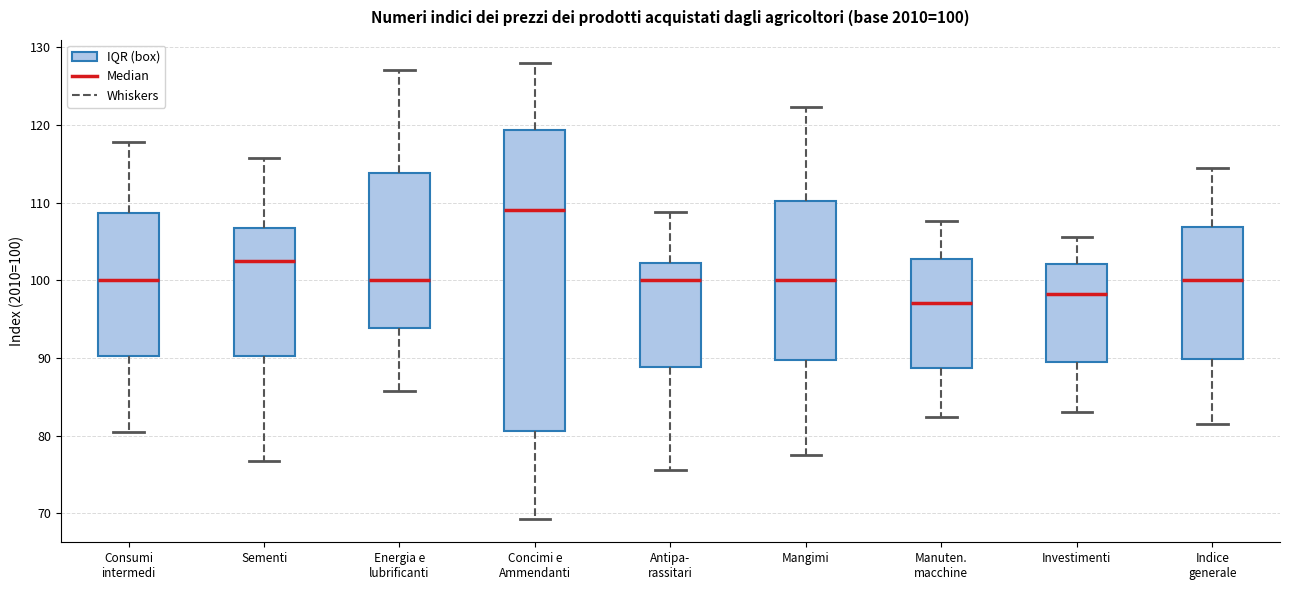

Which box has the lowest median line?

Manuten. macchine